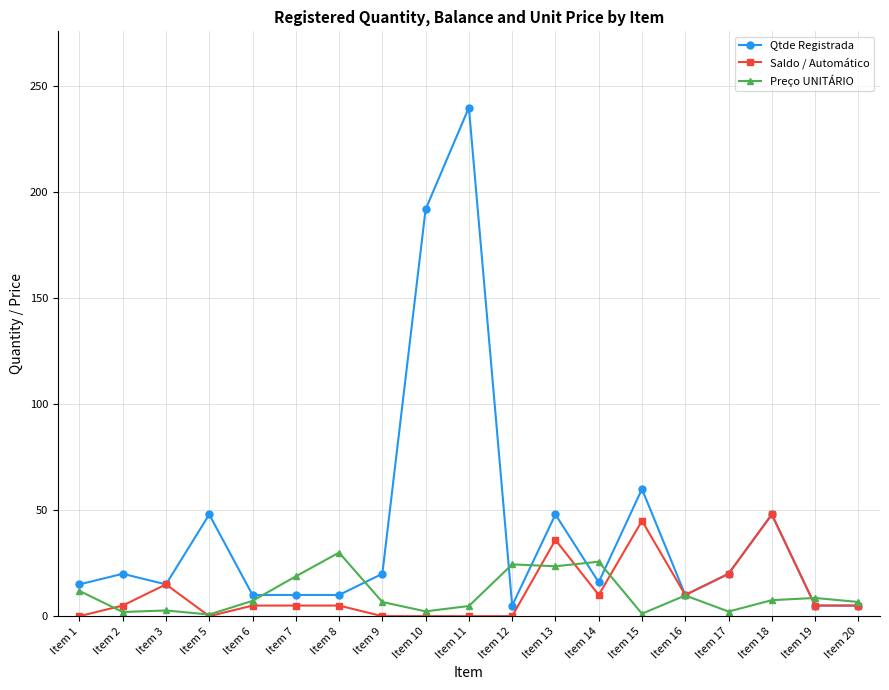

What is the difference between the Saldo / Automático values at Item 18 and Item 1?

48.0